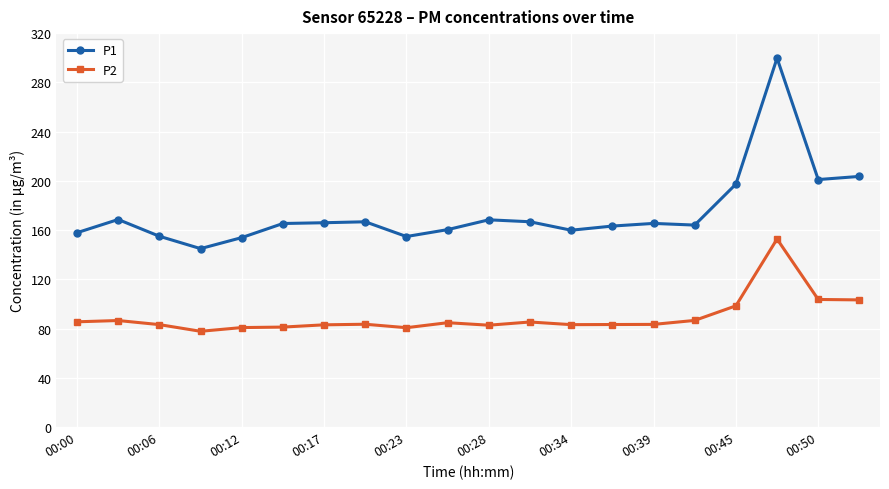

In P2, how many points are higher than both neighbors (excluding endpoints)?

5